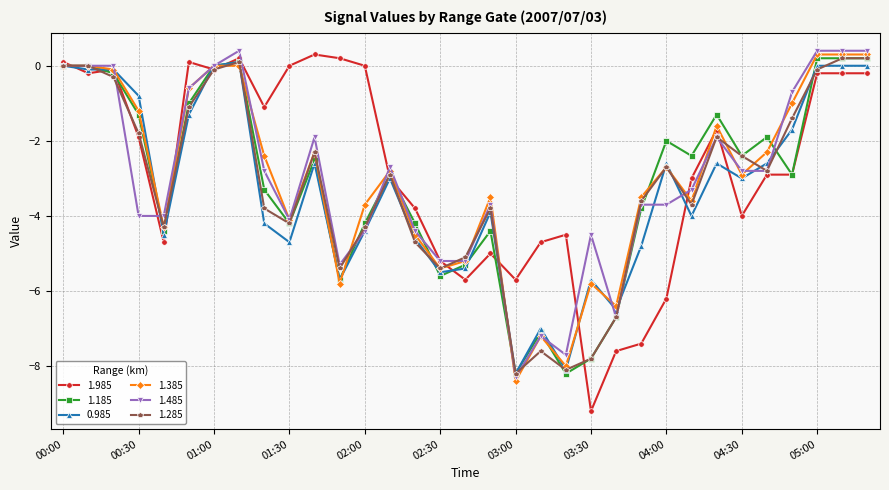

Does the chart display data point markers on the line(s)?

Yes